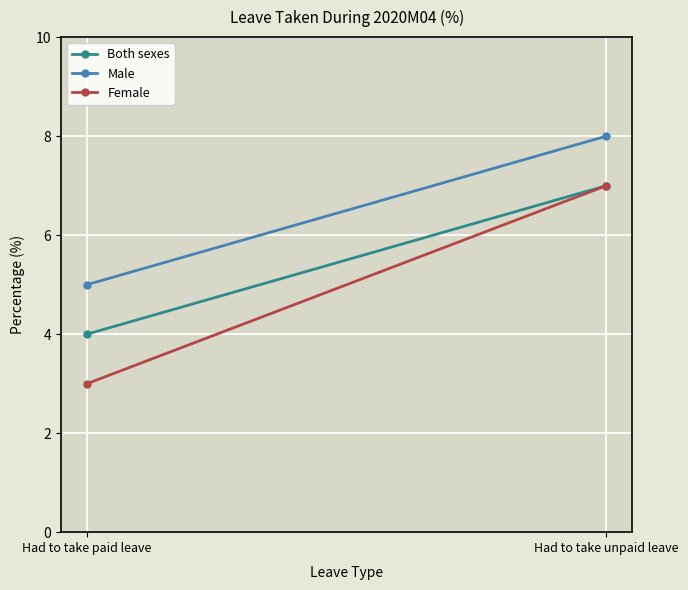

Which series changed the most between Had to take paid leave and Had to take unpaid leave?

Female